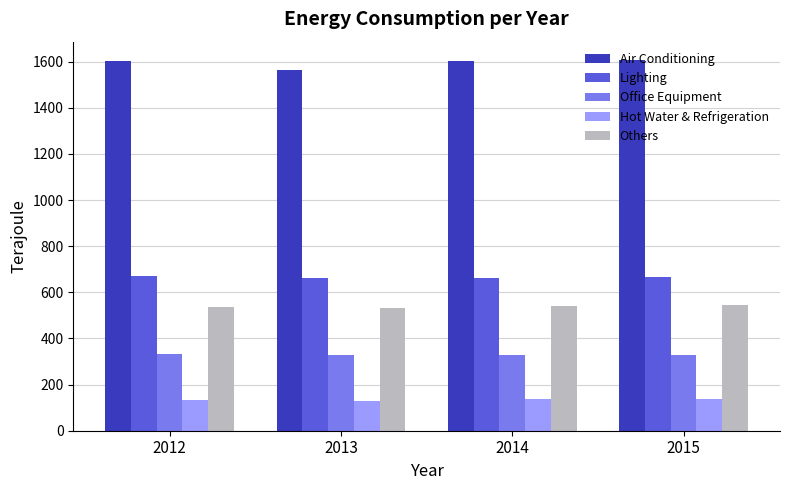

What is the minimum value for Office Equipment?

327